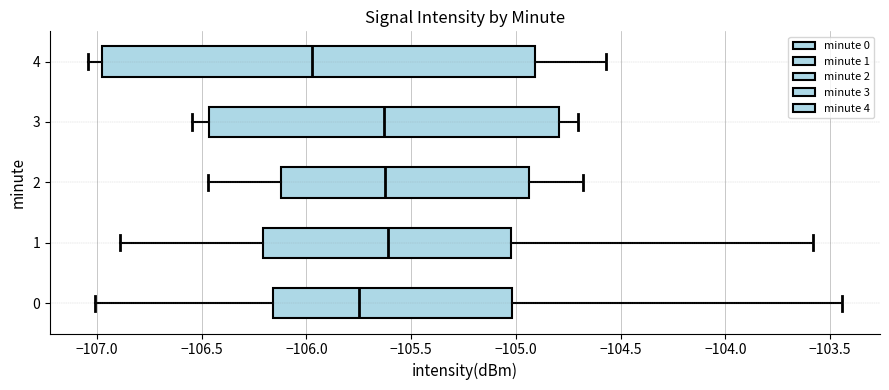

Comparing the boxes themselves (not the whiskers), which one is the widest?

4